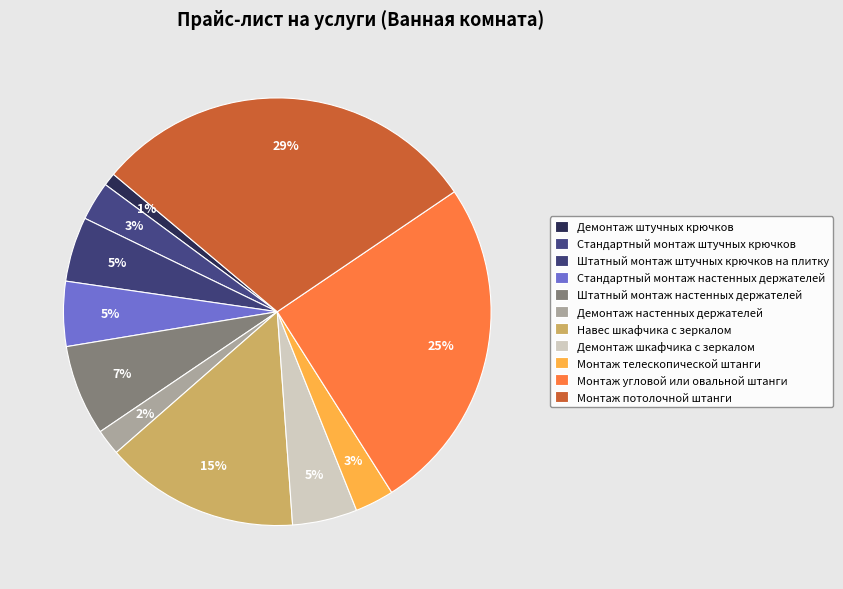

How many segments does this pie chart have?

11